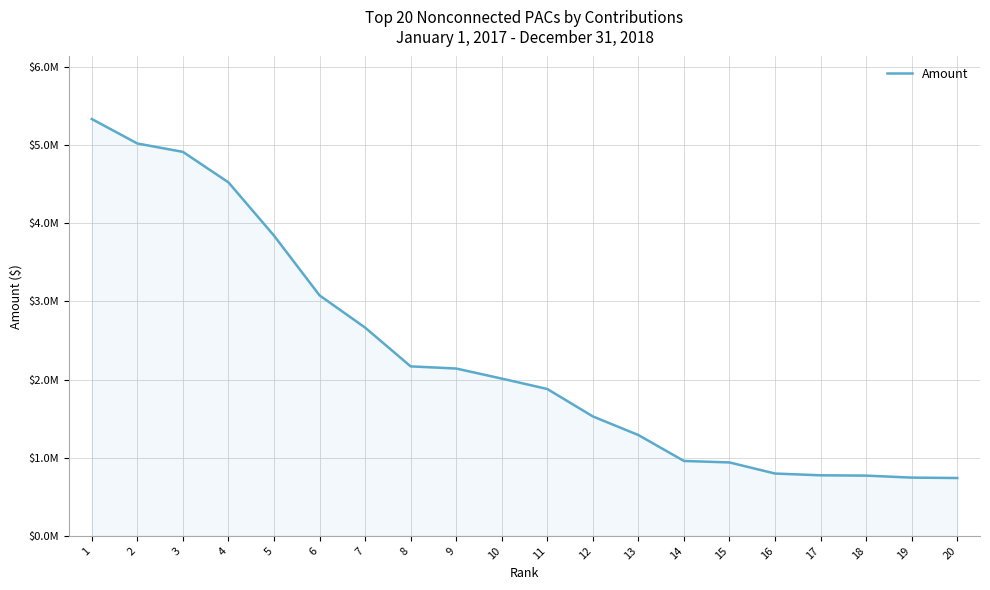

Is this an area chart (filled region under the line)?

Yes